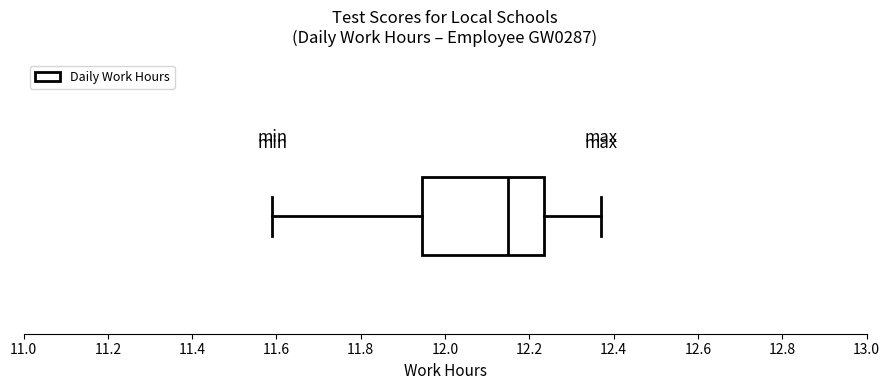

Where is the left edge of the box on the x-axis? The values are not printed on the chart, so give them approximately, as read against the axis.

11.94